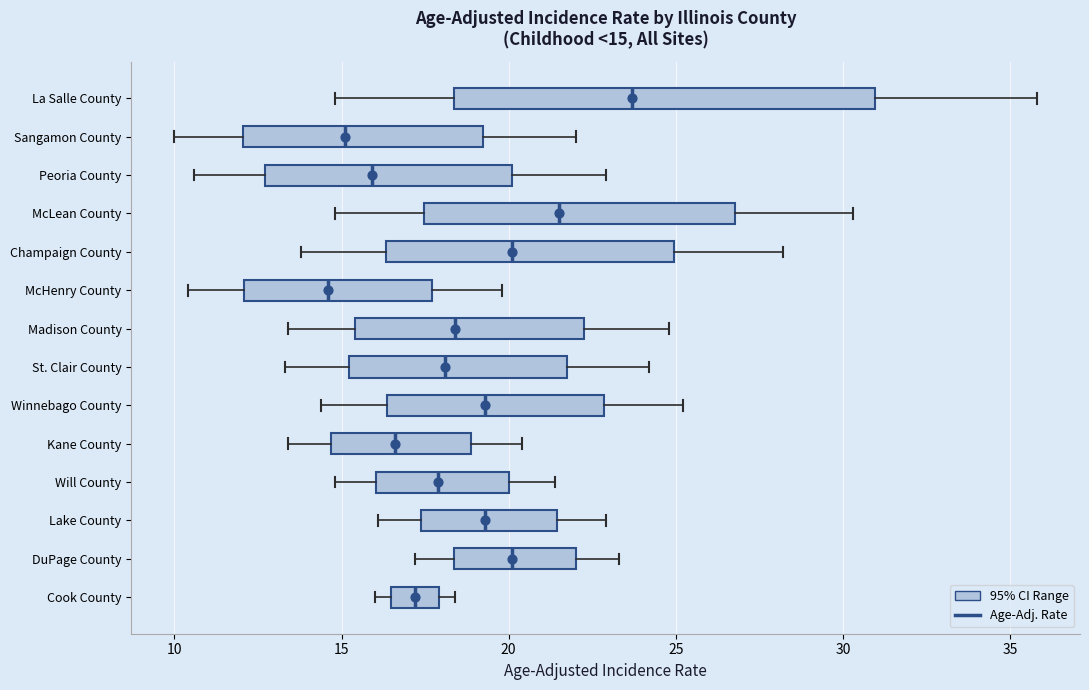

Which box has the furthest to the left median line?

McHenry County